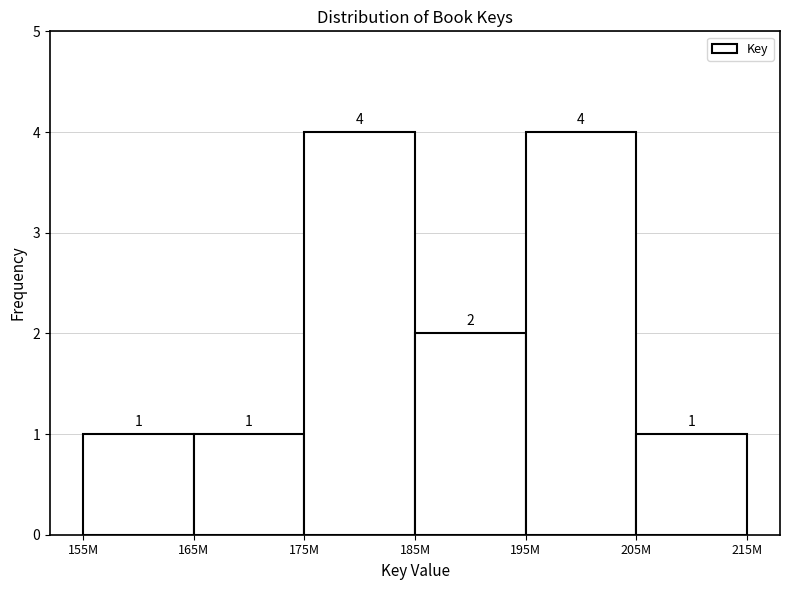

Reading left to right, what are all the values shown in this chart?

1	1	4	2	4	1